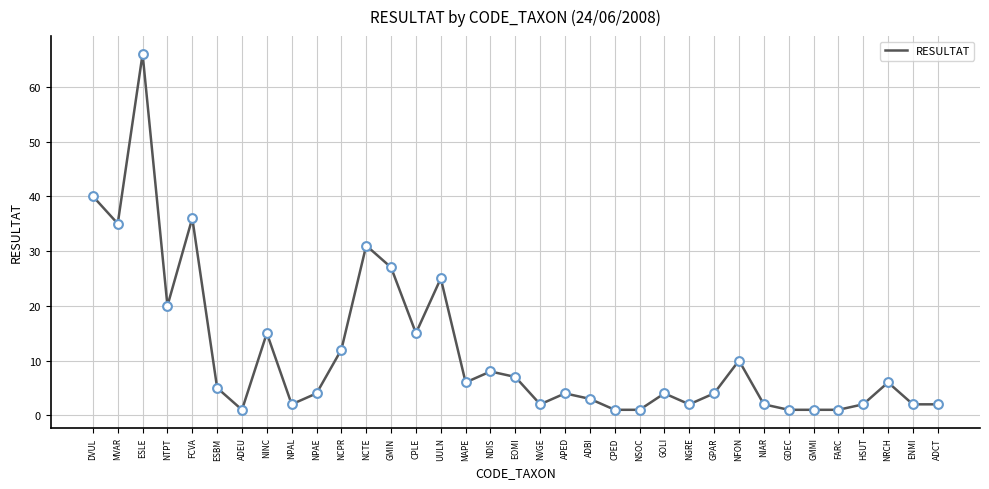

Which has a higher value, GPAR or FCVA?

FCVA